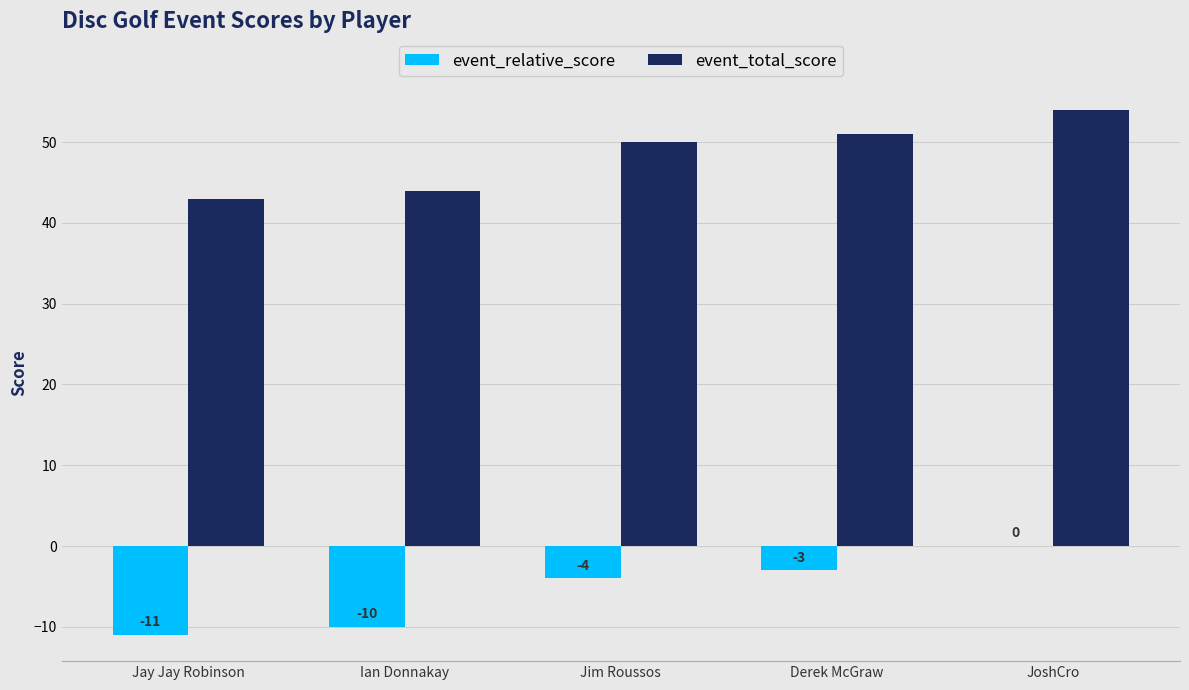

What is the greatest value displayed?

54